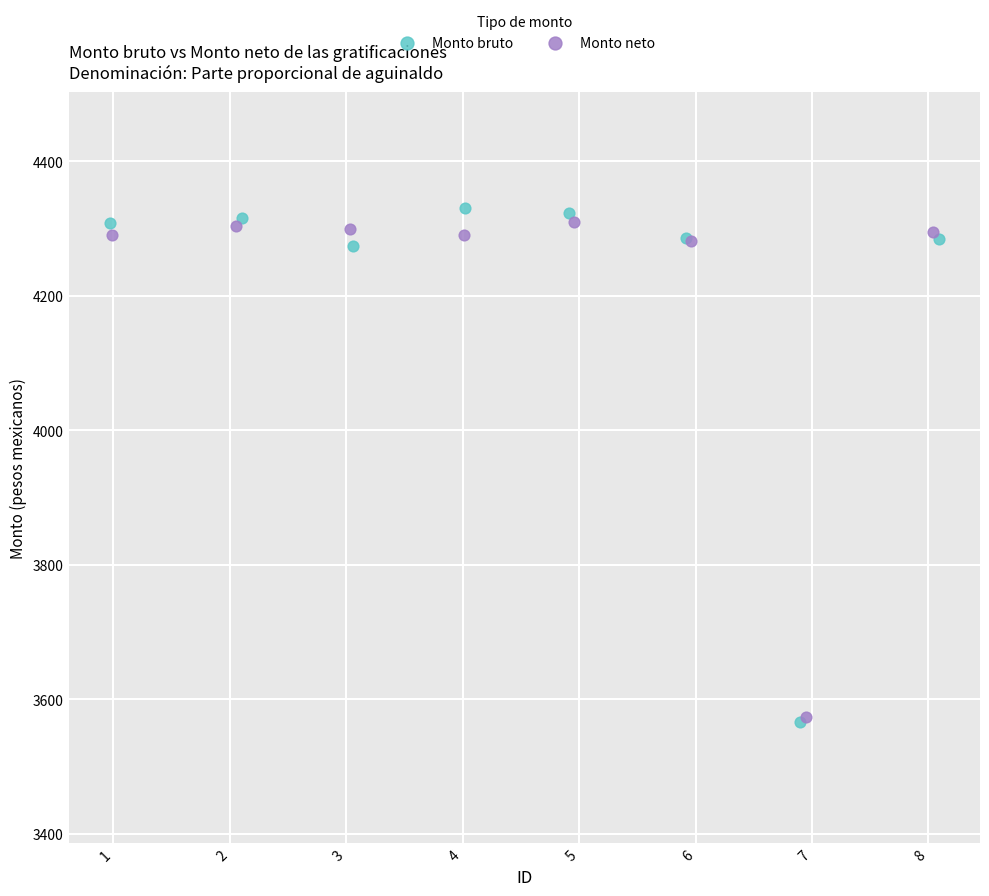

What are all the series names shown in the legend?

Monto bruto, Monto neto